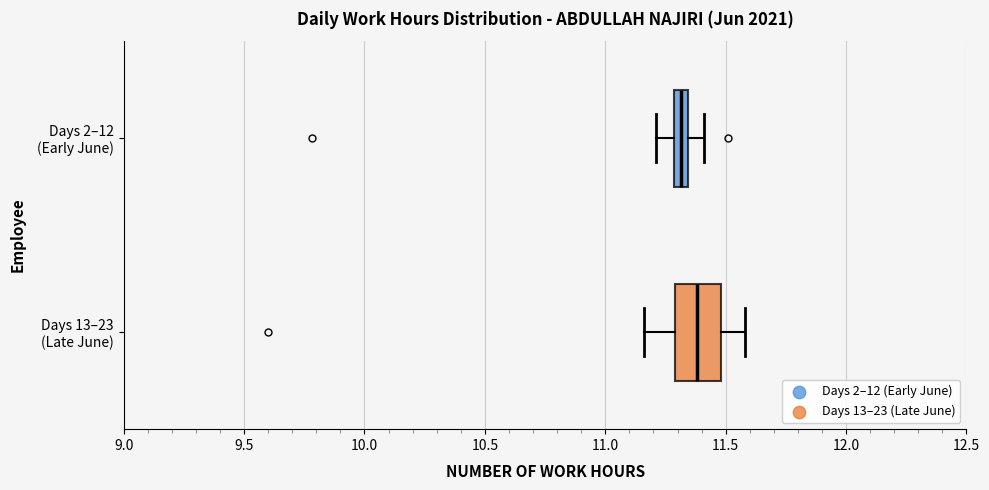

Comparing the boxes themselves (not the whiskers), which one is the widest?

Days 13–23 (Late June)